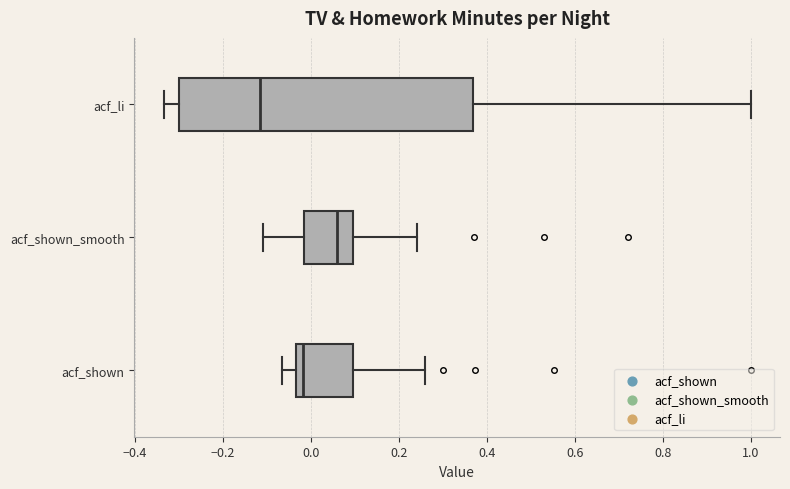

Where does the left whisker of the box for acf_shown end on the x-axis? The values are not printed on the chart, so give them approximately, as read against the axis.

-0.06